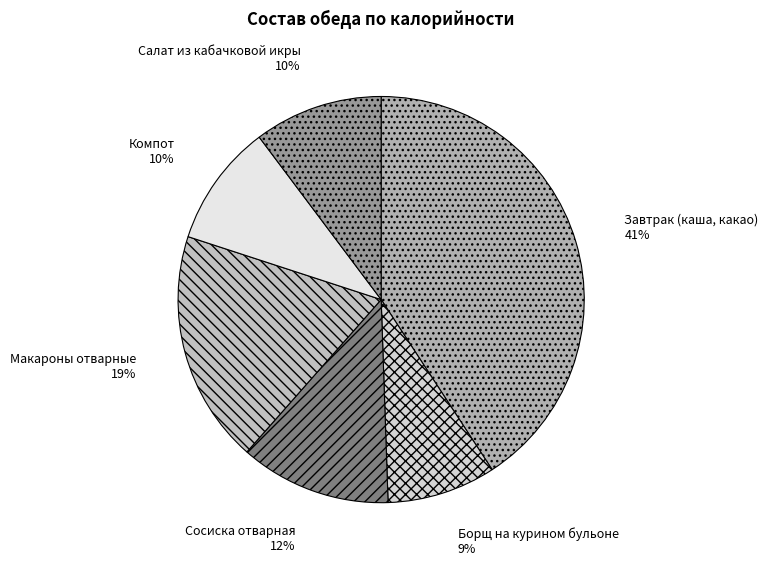

True or false: Завтрак (каша, какао) accounts for 34% of the total.

False